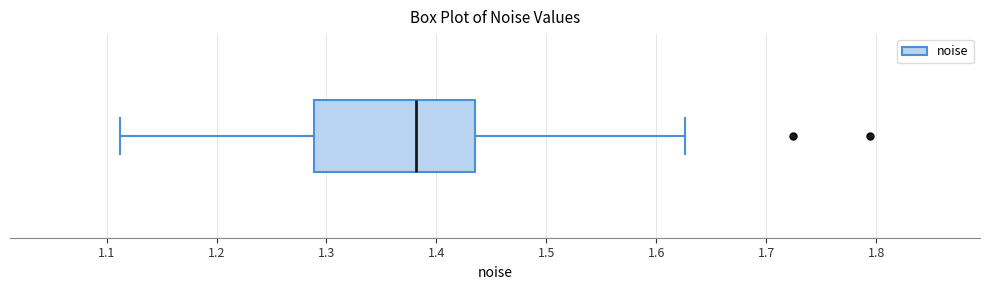

Where does the median line of the box sit on the x-axis? The values are not printed on the chart, so give them approximately, as read against the axis.

1.38